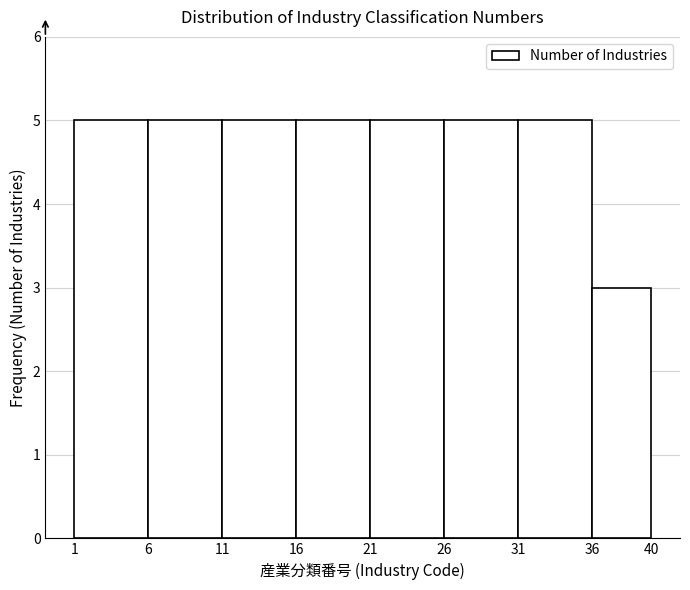

Reading left to right, list every bar in this chart as the range it spans on the x-axis followed by its height. The values are not printed on the chart, so give them approximately, as read against the axis.

1 to 6: 5
6 to 11: 5
11 to 16: 5
16 to 21: 5
21 to 26: 5
26 to 31: 5
31 to 36: 5
36 to 40: 3